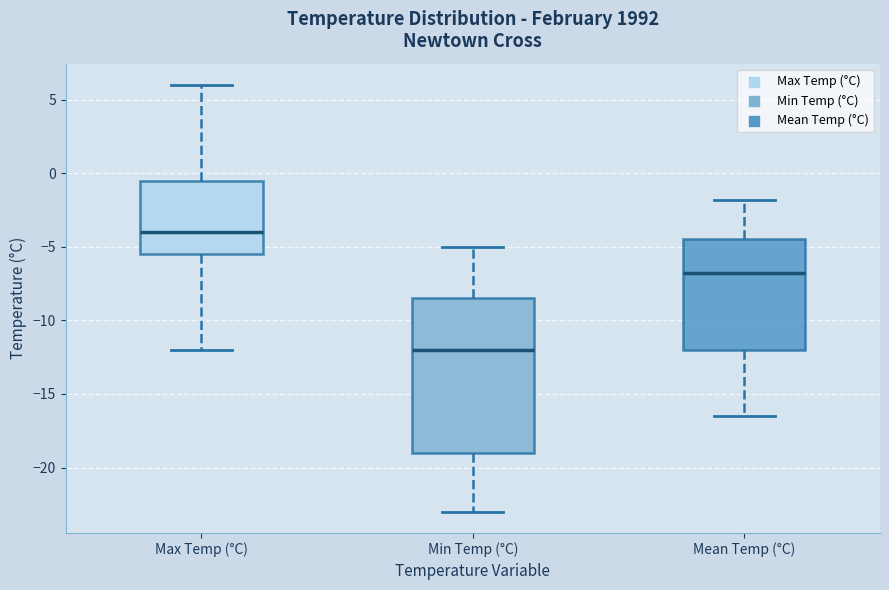

Reading left to right, transcribe this box plot: for each box, give where its median line is, the range the box spans, and where its two whiskers end, as read against the y-axis. The values are not printed on the chart, so give them approximately, as read against the axis.

Max Temp (°C): median -4.0, box -5.5 to -0.5, whiskers -12.0 to 6.0
Min Temp (°C): median -12.0, box -19.0 to -8.5, whiskers -23.0 to -5.0
Mean Temp (°C): median -7.0, box -12.0 to -4.5, whiskers -16.5 to -2.0